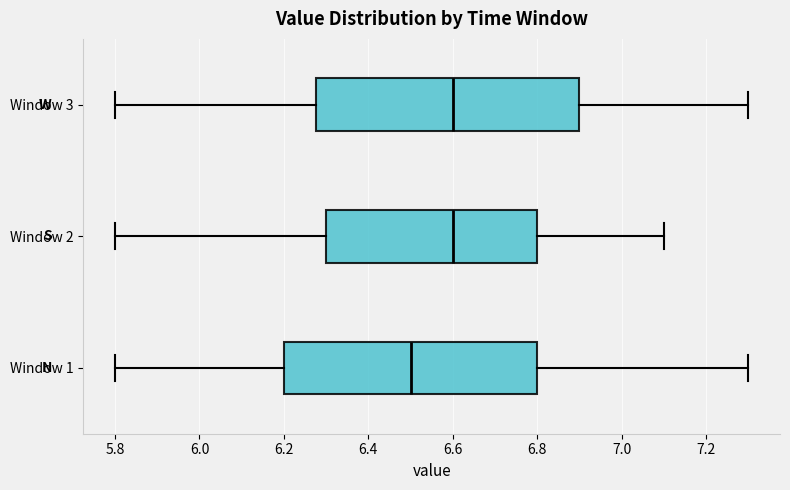

Reading bottom to top, transcribe this box plot: for each box, give where its median line is, the range the box spans, and where its two whiskers end, as read against the x-axis. The values are not printed on the chart, so give them approximately, as read against the axis.

Window 1: median 6.50, box 6.20 to 6.80, whiskers 5.80 to 7.30
Window 2: median 6.60, box 6.30 to 6.80, whiskers 5.80 to 7.10
Window 3: median 6.60, box 6.28 to 6.90, whiskers 5.80 to 7.30